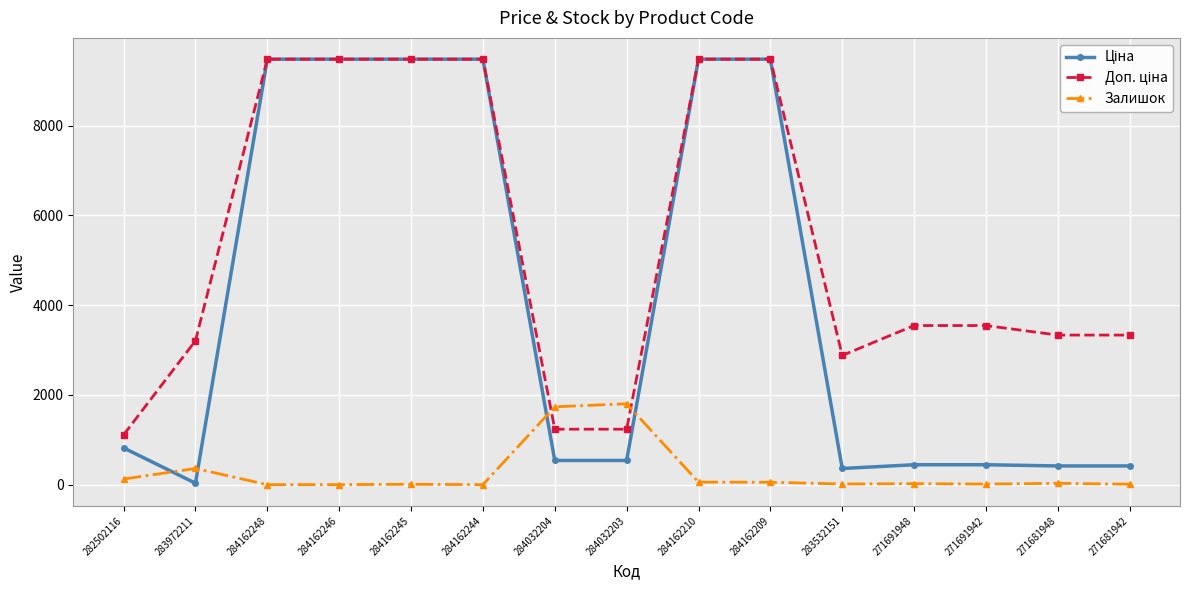

What is the label of the 11th point from the right?

284162245